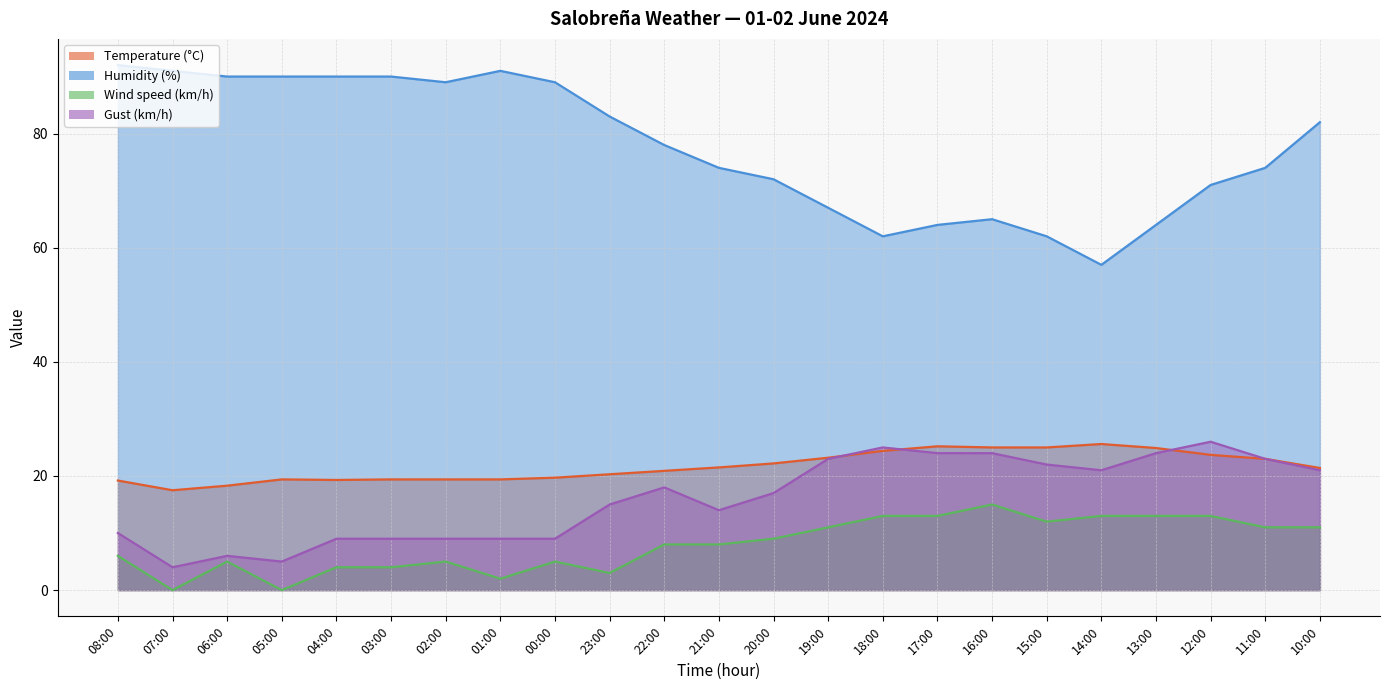

At 22:00, list the series in order from largest to smallest.

Humidity (%), Temperature (°C), Gust (km/h), Wind speed (km/h)